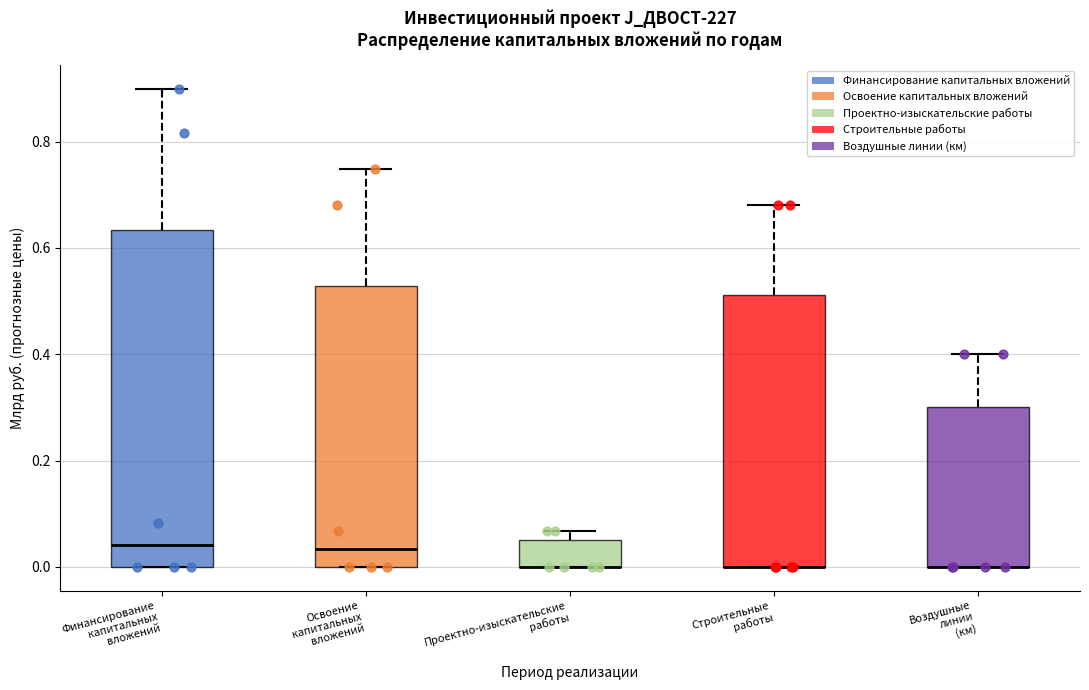

Where is the lower edge of the box for Проектно-изыскательские работы on the y-axis? The values are not printed on the chart, so give them approximately, as read against the axis.

0.00